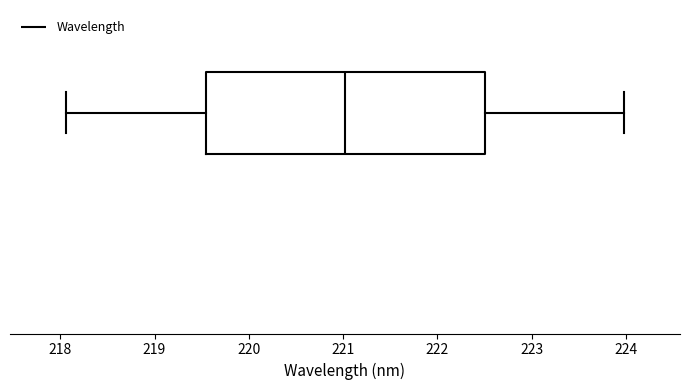

Transcribe this box plot: give where the median line is, the range the box spans, and where the two whiskers end, as read against the x-axis. The values are not printed on the chart, so give them approximately, as read against the axis.

median 221.0, box 219.5 to 222.5, whiskers 218.1 to 224.0